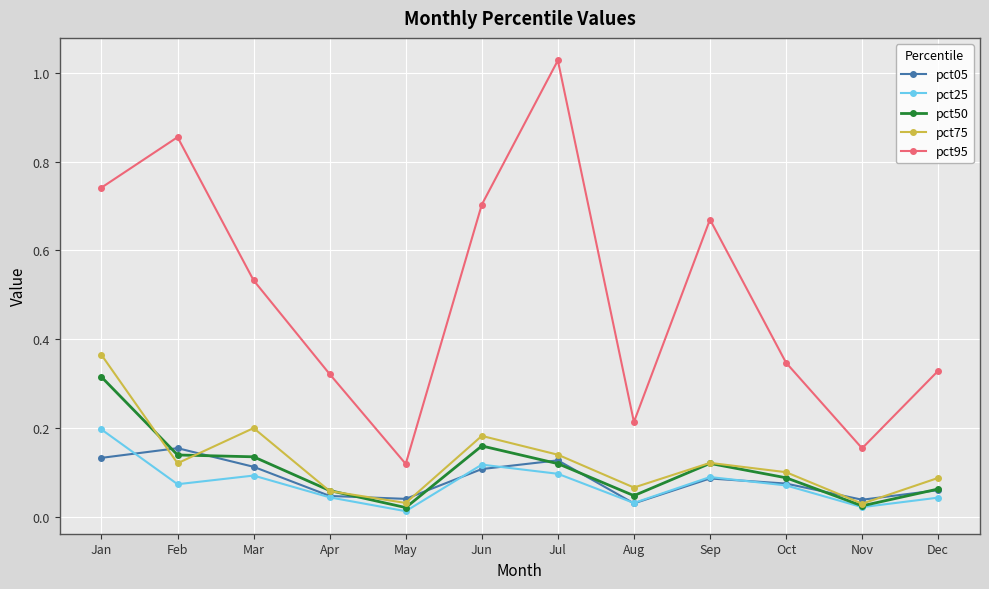

Which series has the largest total across all categories?

pct95